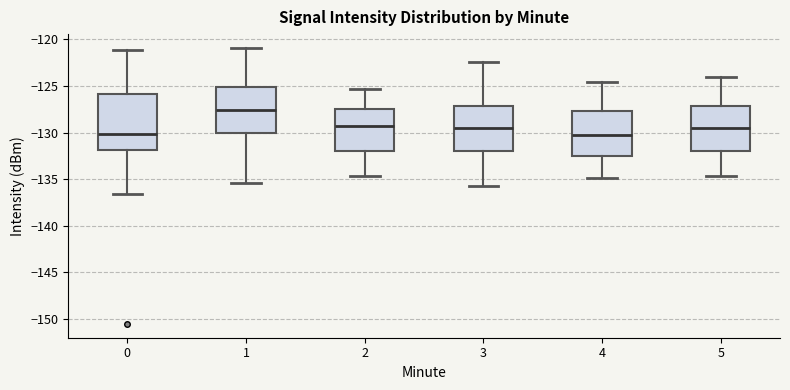

Reading left to right, transcribe this box plot: for each box, give where its median line is, the range the box spans, and where its two whiskers end, as read against the y-axis. The values are not printed on the chart, so give them approximately, as read against the axis.

0: median -130.0, box -132.0 to -126.0, whiskers -136.5 to -121.0
1: median -127.5, box -130.0 to -125.0, whiskers -135.5 to -121.0
2: median -129.5, box -132.0 to -127.5, whiskers -134.5 to -125.5
3: median -129.5, box -132.0 to -127.0, whiskers -136.0 to -122.5
4: median -130.0, box -132.5 to -127.5, whiskers -135.0 to -124.5
5: median -129.5, box -132.0 to -127.0, whiskers -134.5 to -124.0